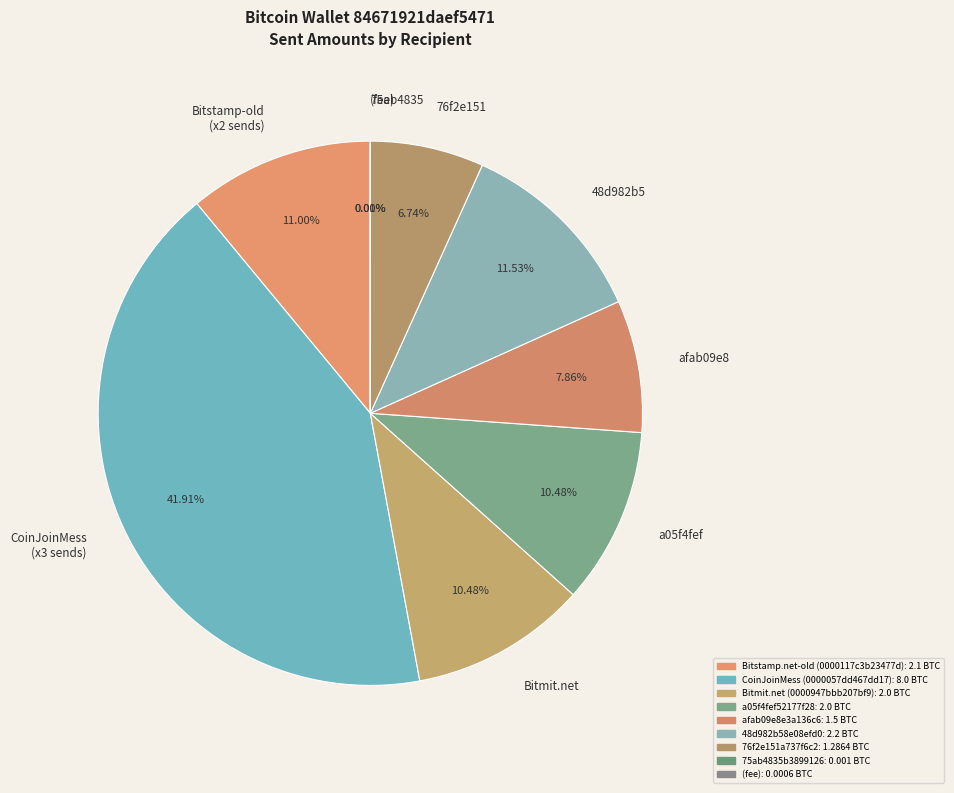

Is the sum of CoinJoinMess (x3 sends) and Bitstamp-old (x2 sends) greater than half?

Yes